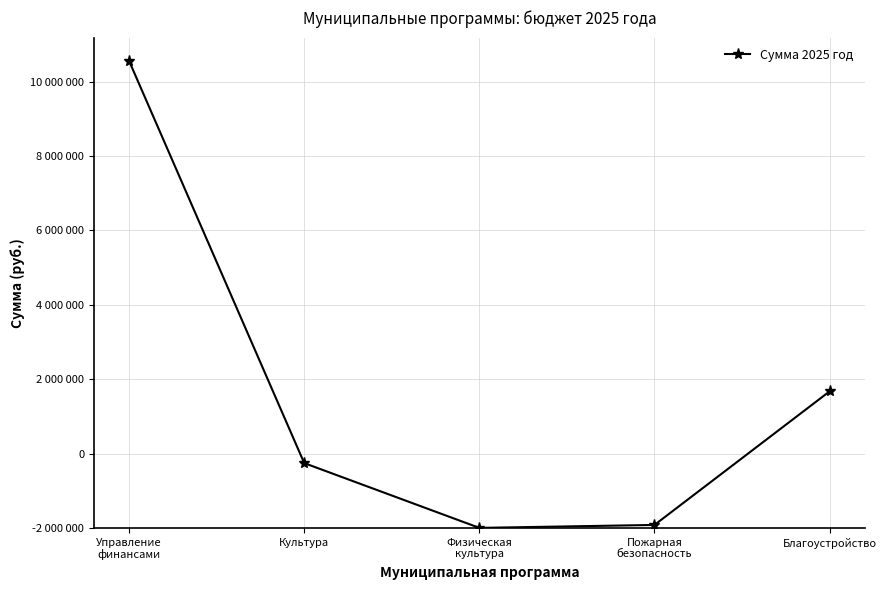

Is this an area chart (filled region under the line)?

No